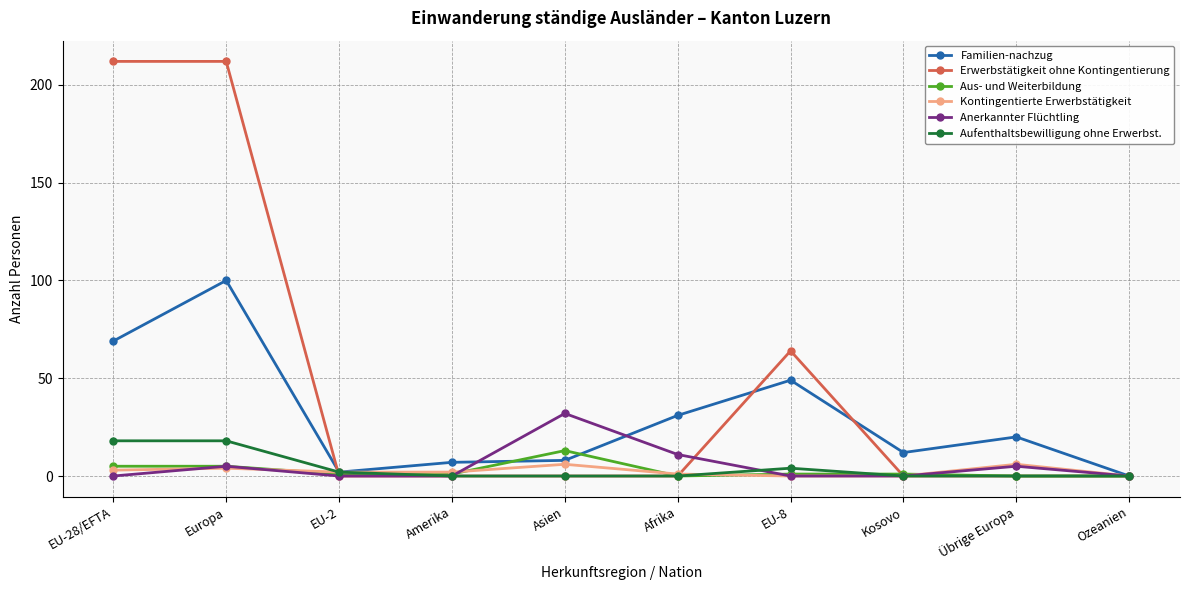

What is the value of the Kontingentierte Erwerbstätigkeit point at the 1st from the left?

3